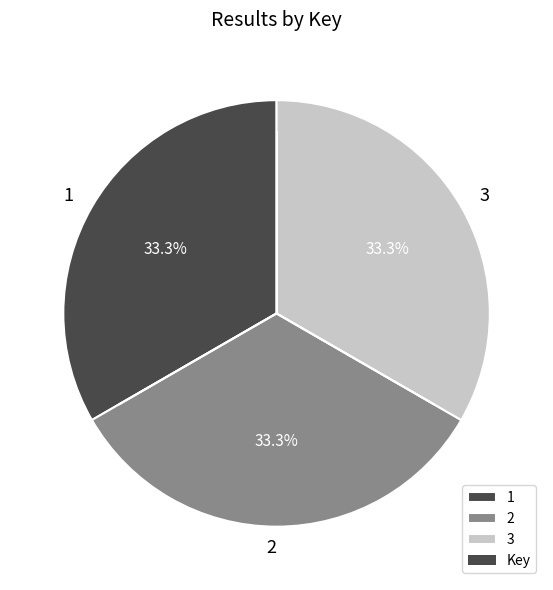

What is the ratio of the value at 2 to the value at 1?

1.0